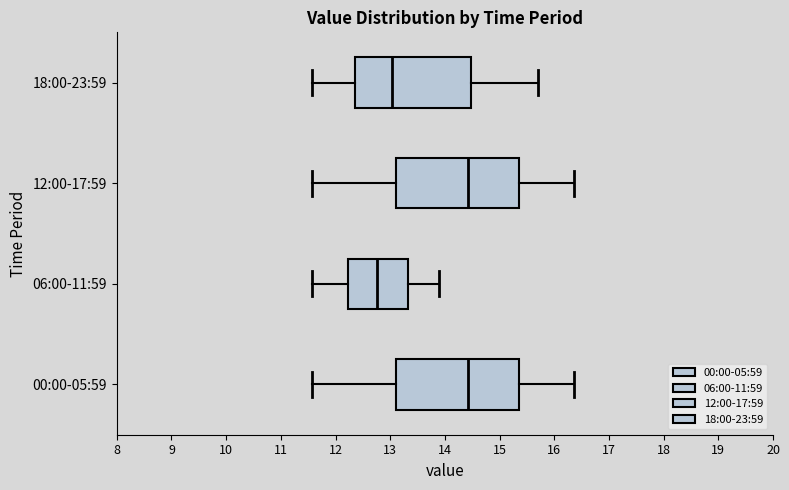

Which box has the furthest to the left median line?

06:00-11:59